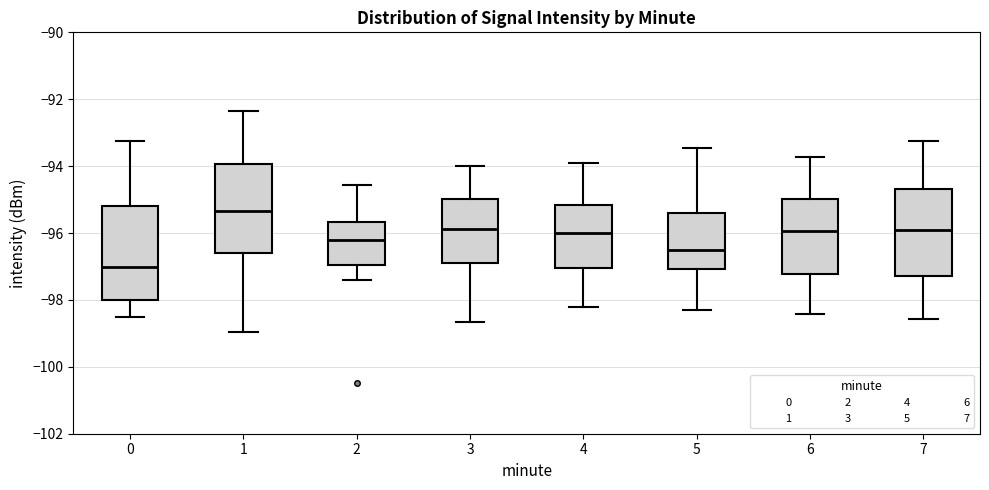

Which box has the lowest median line?

0